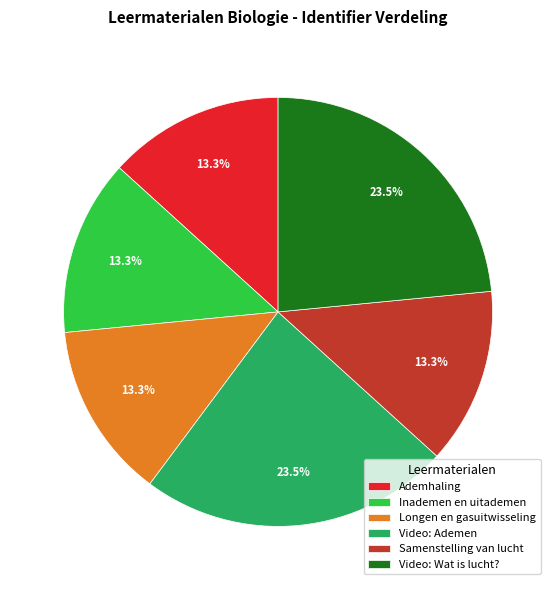

Does Longen en gasuitwisseling represent more than half of the total?

No